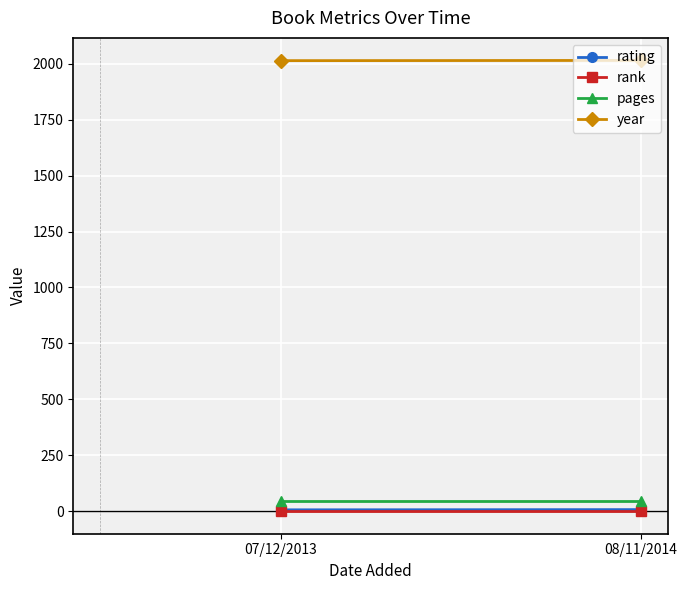

Is the value of rating at 07/12/2013 greater than the value of year at 08/11/2014?

No